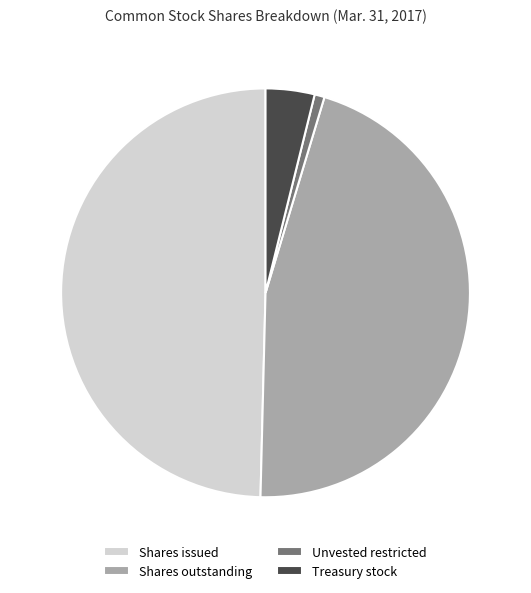

The Unvested restricted slice represents 11% of the pie. True or false?

False